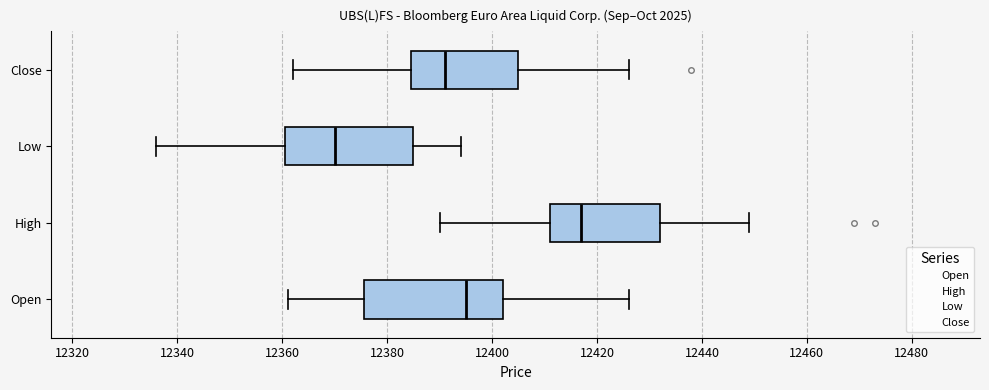

Reading bottom to top, read every box against the x-axis: the position of its median line, the range the box covers, and the ends of its whiskers. The values are not printed on the chart, so give them approximately, as read against the axis.

Open: median 12396, box 12376 to 12402, whiskers 12362 to 12426
High: median 12418, box 12412 to 12432, whiskers 12390 to 12450
Low: median 12370, box 12360 to 12386, whiskers 12336 to 12394
Close: median 12392, box 12384 to 12406, whiskers 12362 to 12426